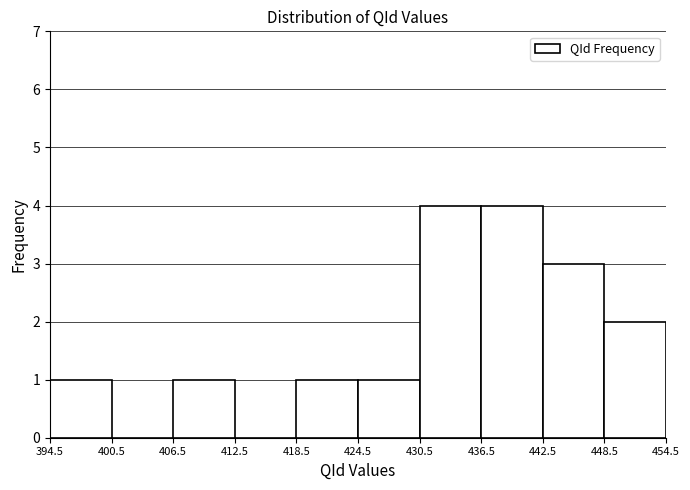

Reading left to right, transcribe this chart: for each bar, give the range it covers on the x-axis and its height. The values are not printed on the chart, so give them approximately, as read against the axis.

394.5 to 400.5: 1
400.5 to 406.5: 0
406.5 to 412.5: 1
412.5 to 418.5: 0
418.5 to 424.5: 1
424.5 to 430.5: 1
430.5 to 436.5: 4
436.5 to 442.5: 4
442.5 to 448.5: 3
448.5 to 454.5: 2